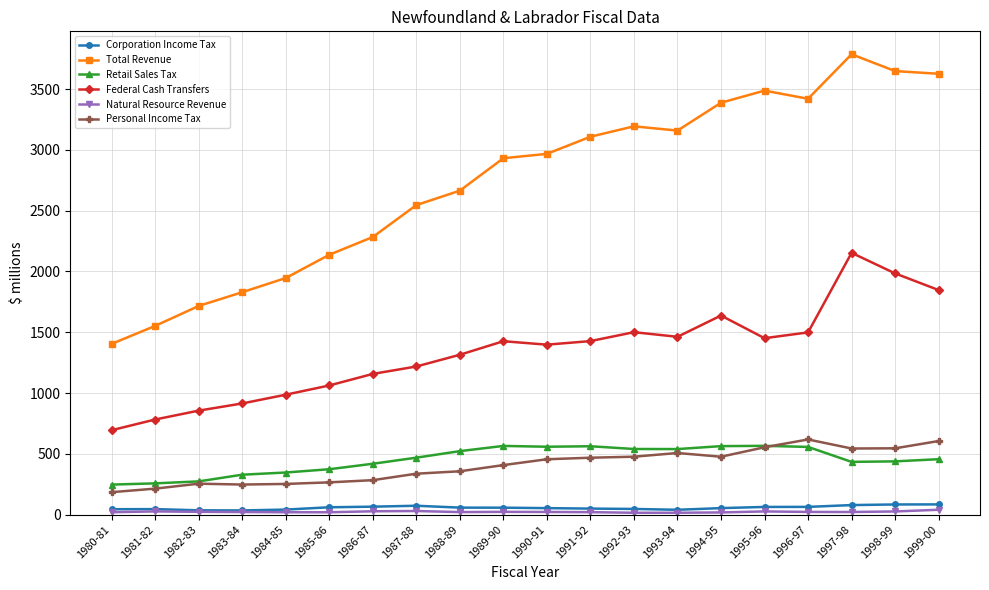

The Federal Cash Transfers series shows 1044.0 at 1999-00. True or false?

False